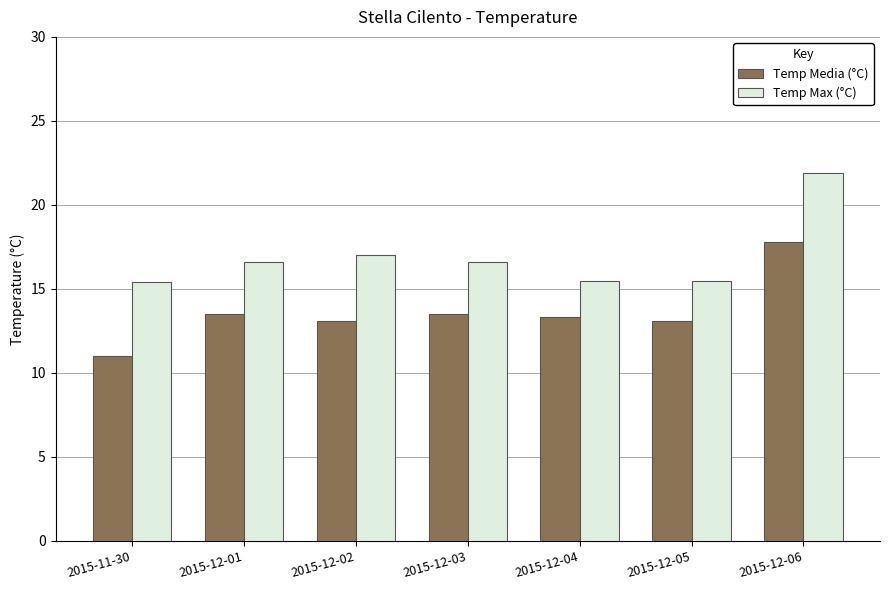

True or false: Temp Max (°C) has a value of 13.8 at 2015-12-06.

False